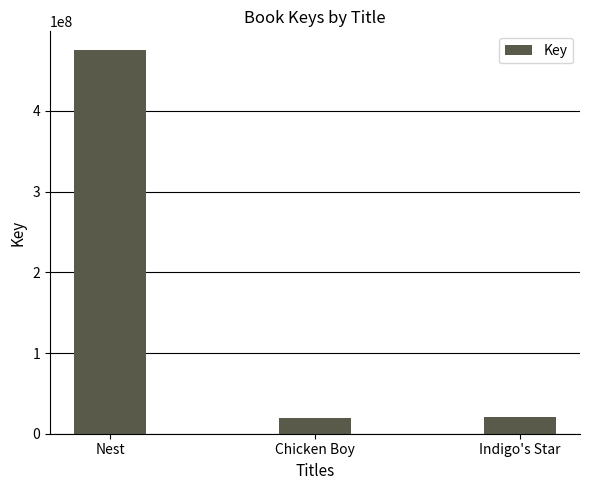

What is the difference between the second highest and minimum values?

1202401